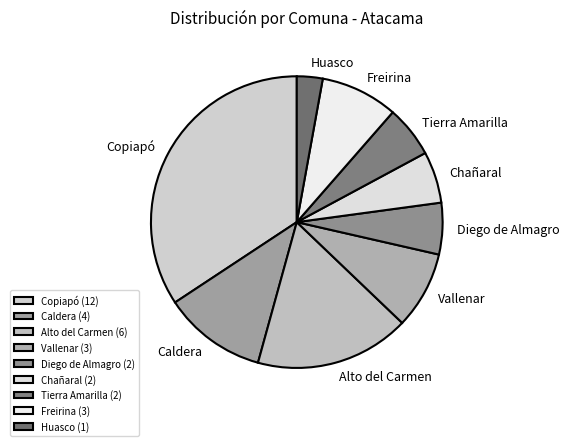

Which has a higher value, Caldera or Vallenar?

Caldera